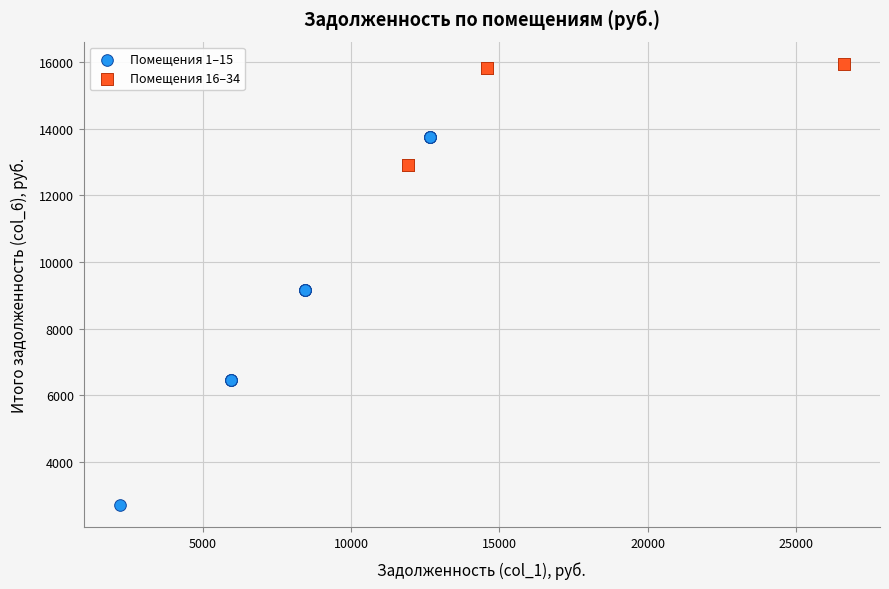

Which series has the widest spread of Y values?

Помещения 1–15